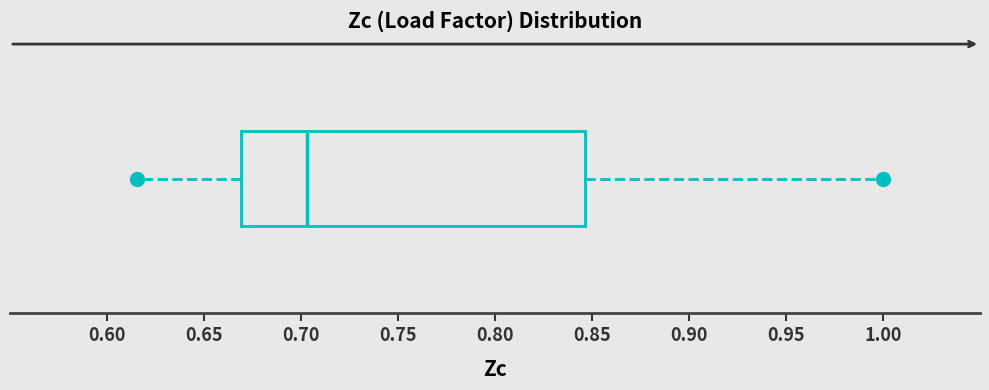

Read this box plot against the x-axis: the position of the median line, the range covered by the box, and the ends of both whiskers. The values are not printed on the chart, so give them approximately, as read against the axis.

median 0.705, box 0.670 to 0.845, whiskers 0.615 to 1.000